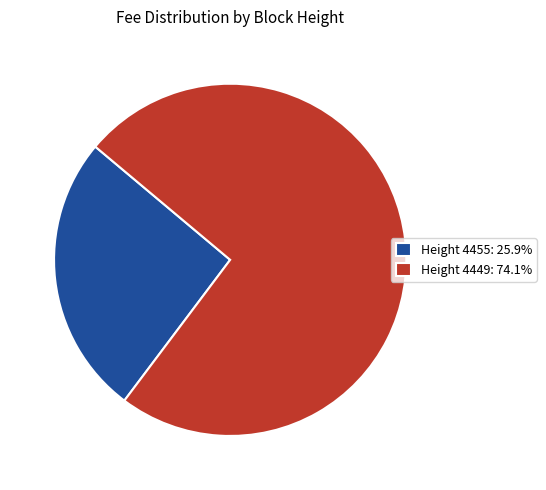

Do Height 4449: 74.1% and Height 4455: 25.9% together represent more than half of the pie?

Yes